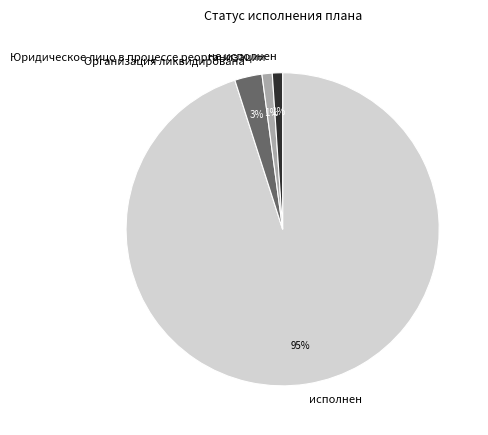

To the nearest percent, what is the combined percentage of не исполнен and Организация ликвидирована?

4%